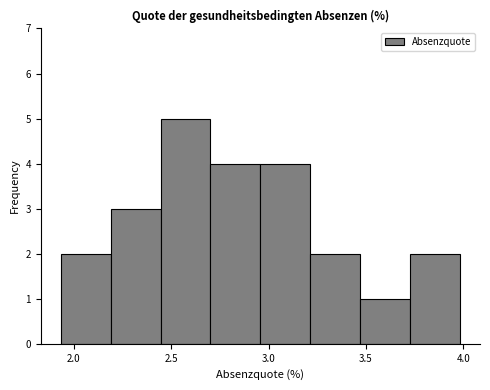

How tall is the bar that spans 2.20 to 2.45 on the x-axis? Neither the bar edges nor the heights are printed on the chart, so give them approximately, as read against the axes.

3